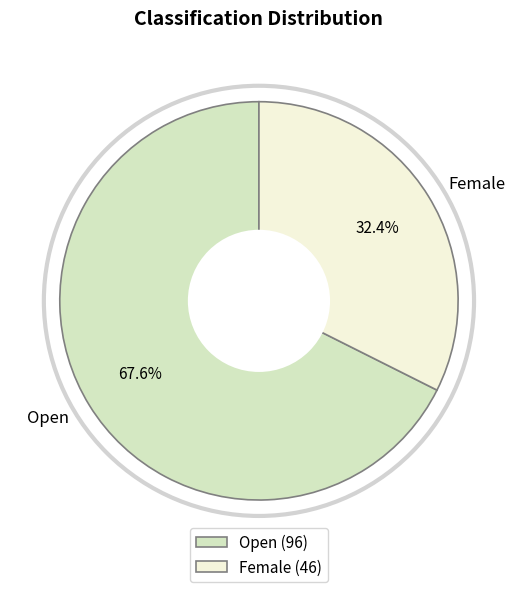

How many slices are in this pie chart?

2